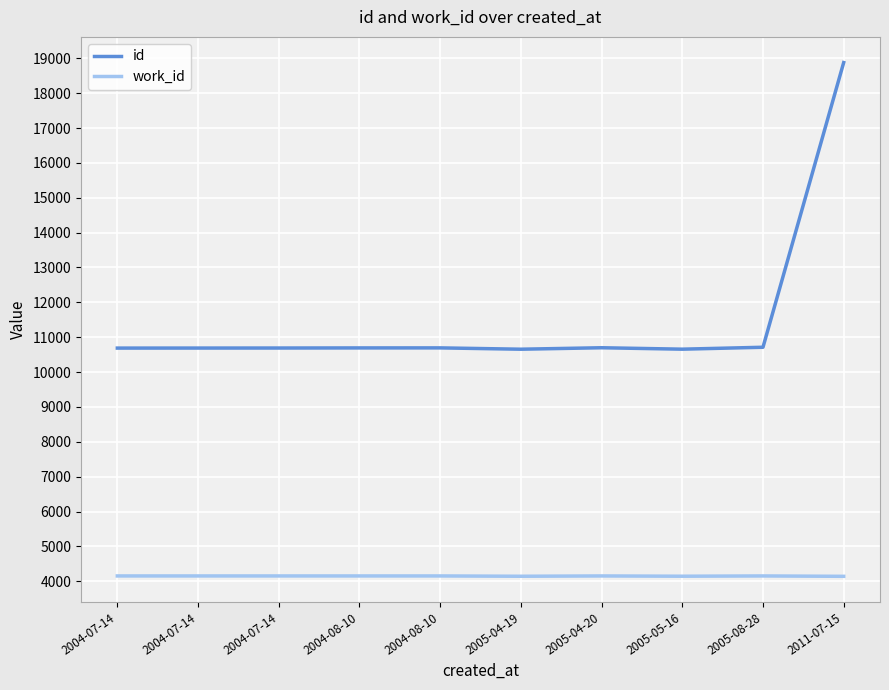

What are all the series names shown in the legend?

id, work_id